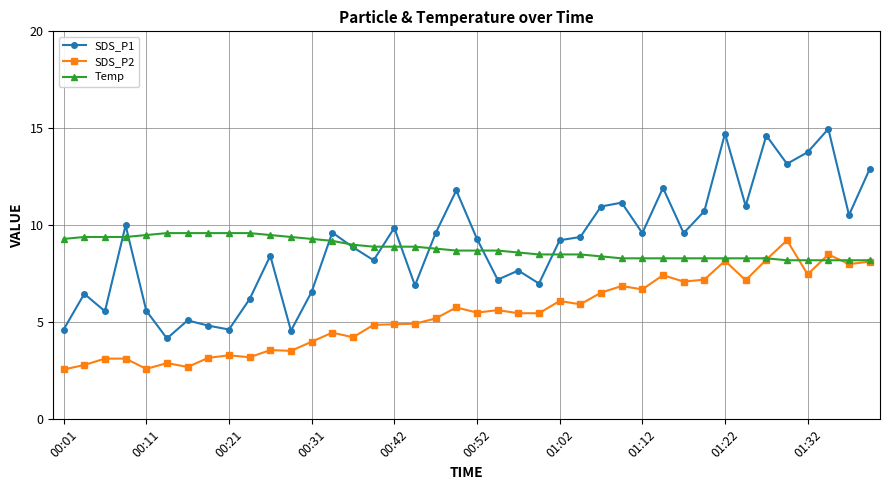

Which series has the widest spread of values?

SDS_P1